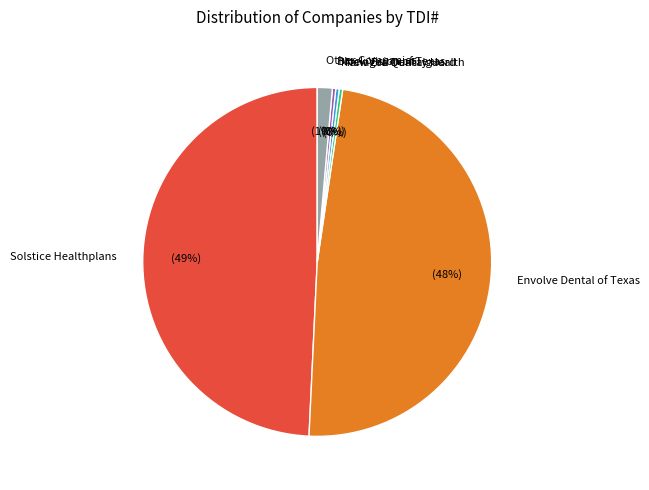

Is the sum of New Era Quality Health and Envolve Dental of Texas greater than half?

No